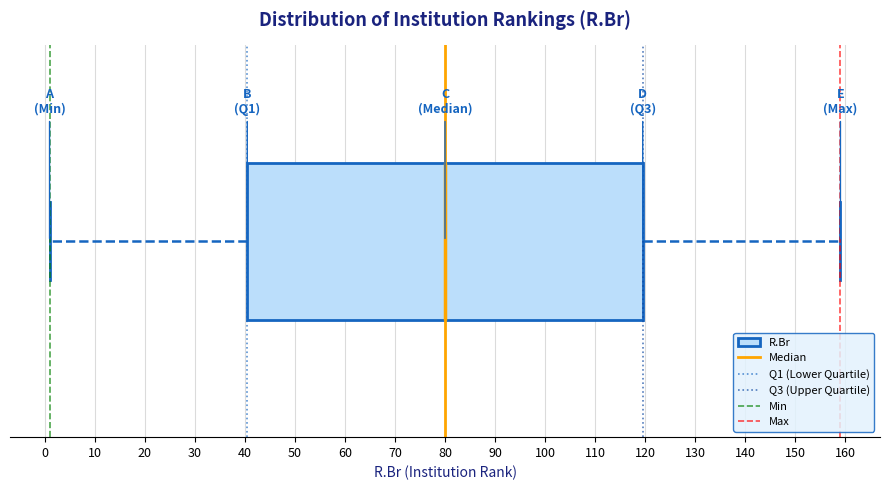

Where is the left edge of the box on the x-axis? The values are not printed on the chart, so give them approximately, as read against the axis.

41